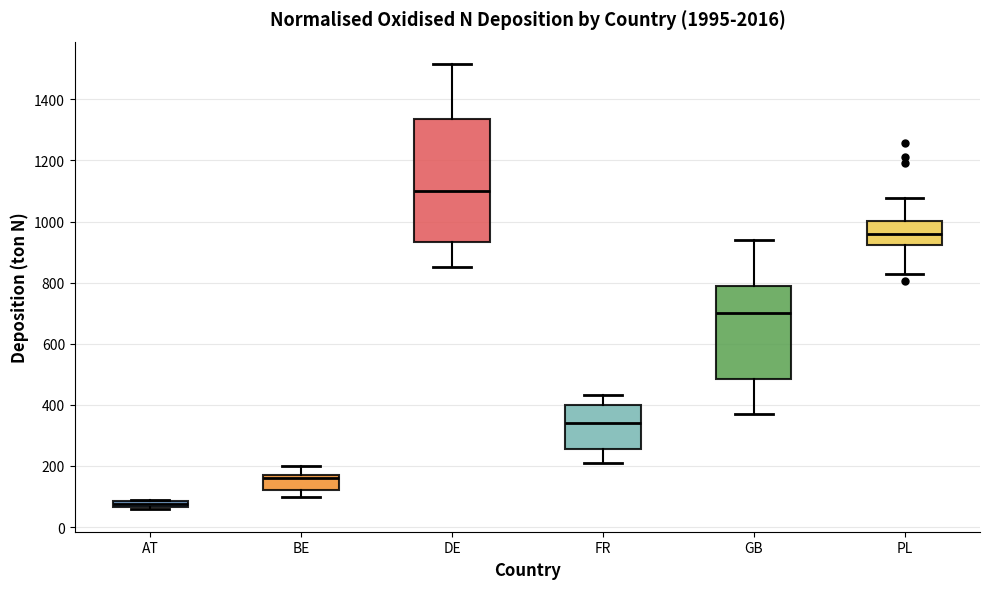

Which box is the tallest, from its lower edge to its upper edge?

DE